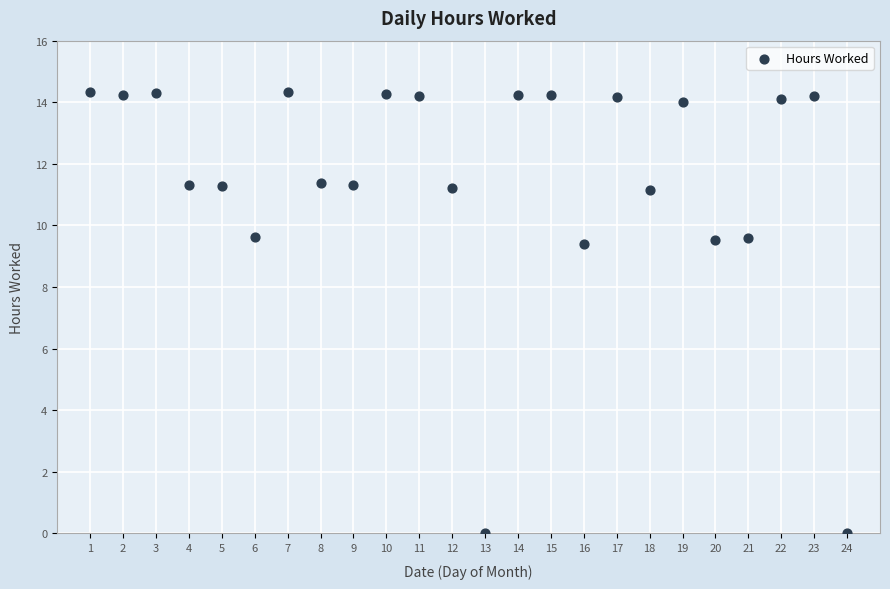

What is the range of Y values (max minus min)?

14.3